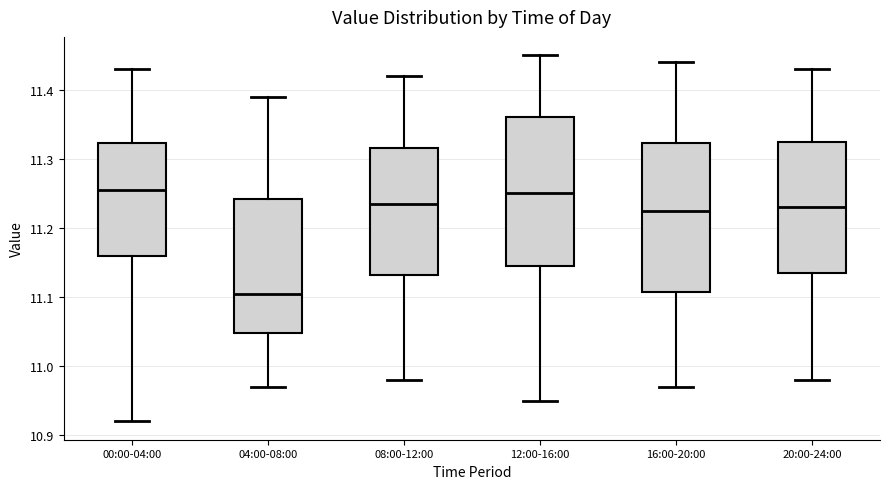

Reading left to right, read every box against the y-axis: the position of its median line, the range the box covers, and the ends of its whiskers. The values are not printed on the chart, so give them approximately, as read against the axis.

00:00-04:00: median 11.26, box 11.16 to 11.32, whiskers 10.92 to 11.43
04:00-08:00: median 11.11, box 11.05 to 11.24, whiskers 10.97 to 11.39
08:00-12:00: median 11.24, box 11.13 to 11.32, whiskers 10.98 to 11.42
12:00-16:00: median 11.25, box 11.15 to 11.36, whiskers 10.95 to 11.45
16:00-20:00: median 11.23, box 11.11 to 11.32, whiskers 10.97 to 11.44
20:00-24:00: median 11.23, box 11.14 to 11.33, whiskers 10.98 to 11.43